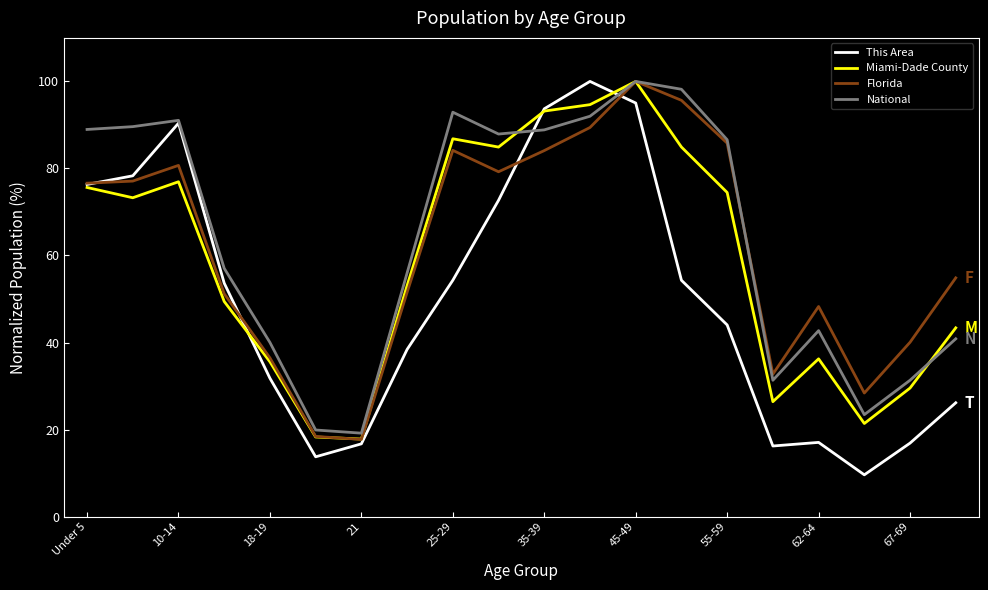

How many lines are shown in the chart?

4